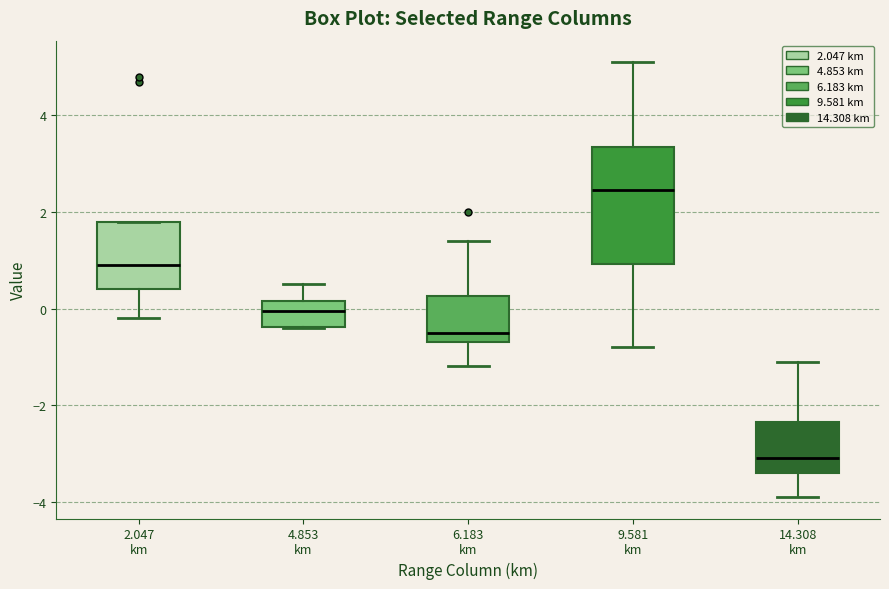

Reading left to right, read every box against the y-axis: the position of its median line, the range the box covers, and the ends of its whiskers. The values are not printed on the chart, so give them approximately, as read against the axis.

2.047 km: median 1.0, box 0.4 to 1.8, whiskers -0.2 to 1.8
4.853 km: median 0.0, box -0.4 to 0.2, whiskers -0.4 to 0.6
6.183 km: median -0.4, box -0.6 to 0.2, whiskers -1.2 to 1.4
9.581 km: median 2.4, box 1.0 to 3.4, whiskers -0.8 to 5.2
14.308 km: median -3.0, box -3.4 to -2.4, whiskers -3.8 to -1.0